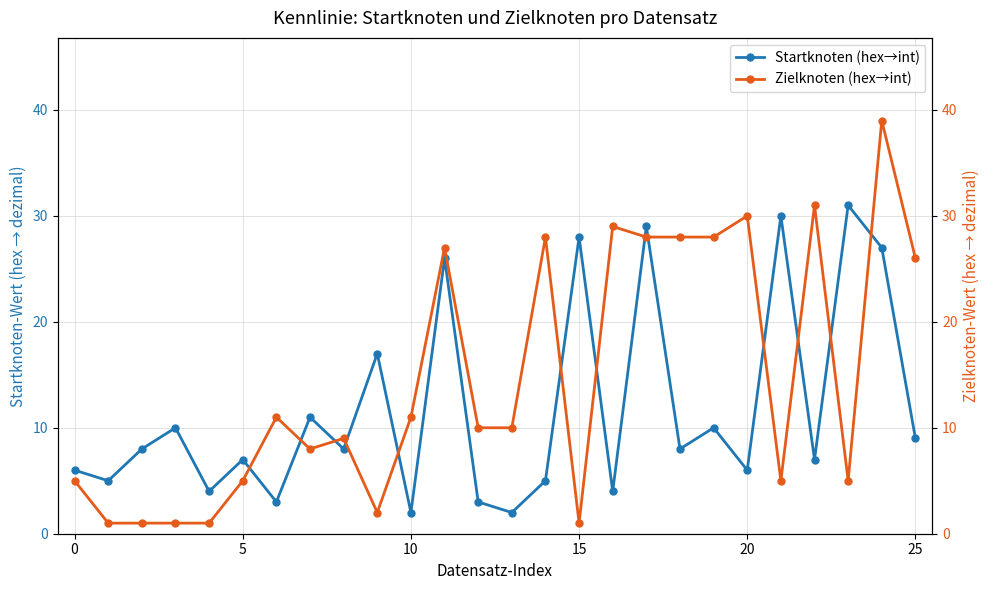

What is the value of the Zielknoten (hex→int) point at the 15th from the left?

28